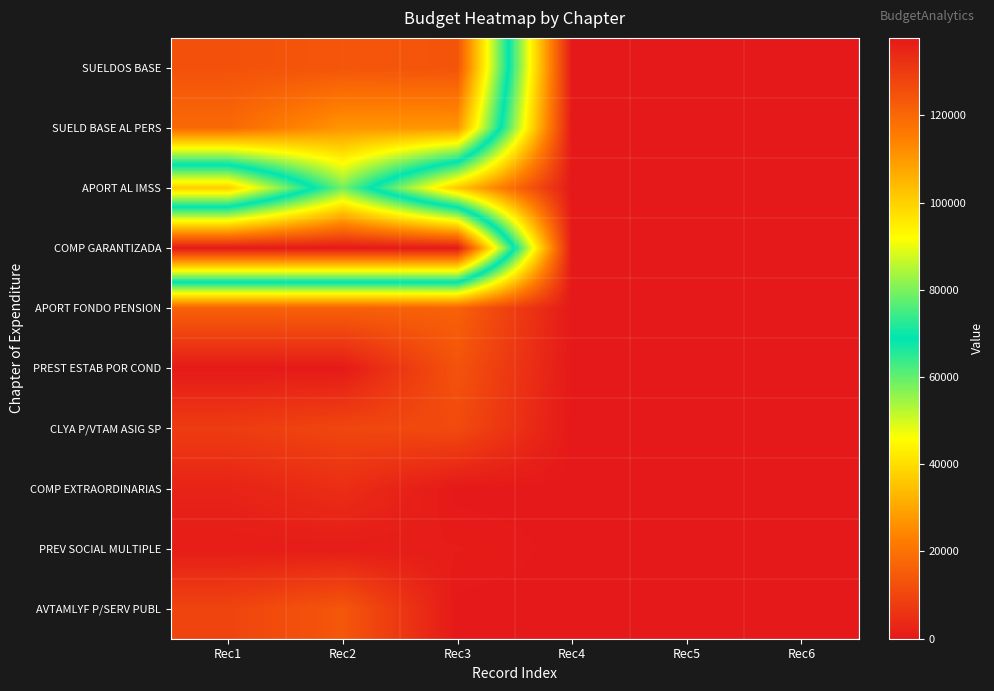

Which category has the lowest value across all series?

Rec4